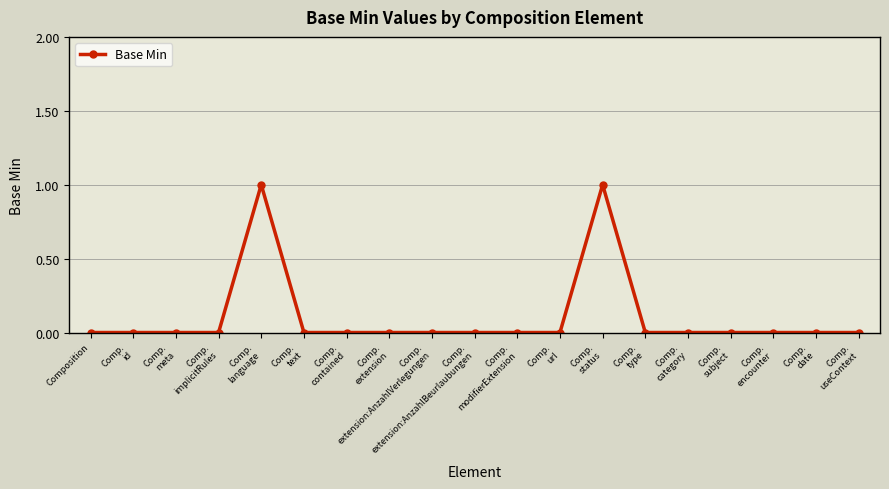

True or false: the data has more than 0 interior local peaks.

True